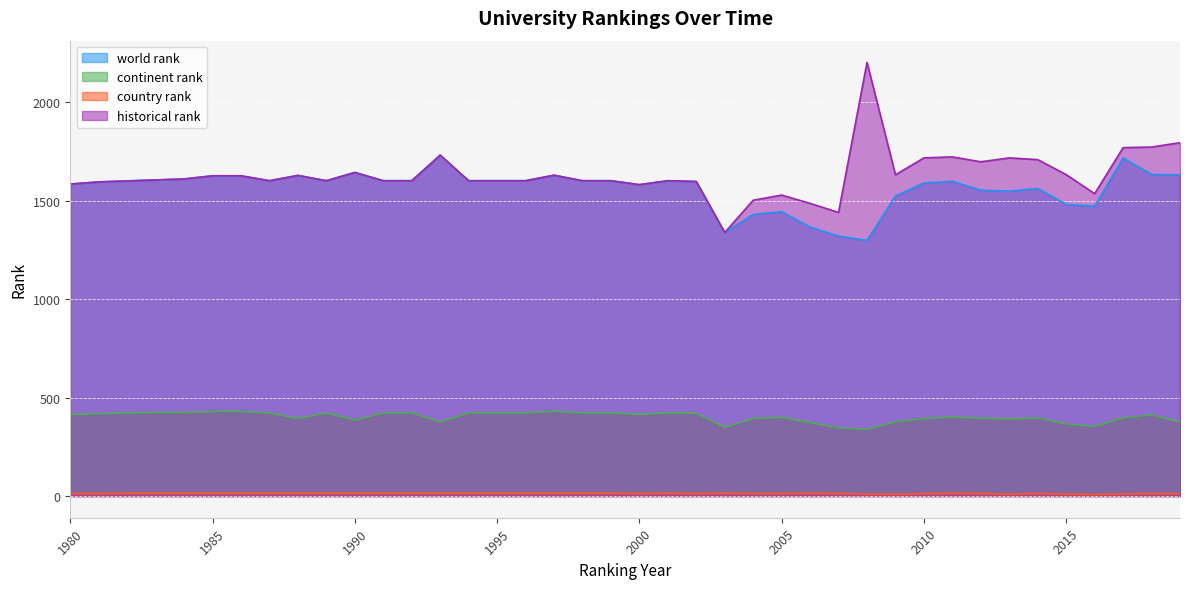

The value of country rank at 1995 is 14. True or false?

True